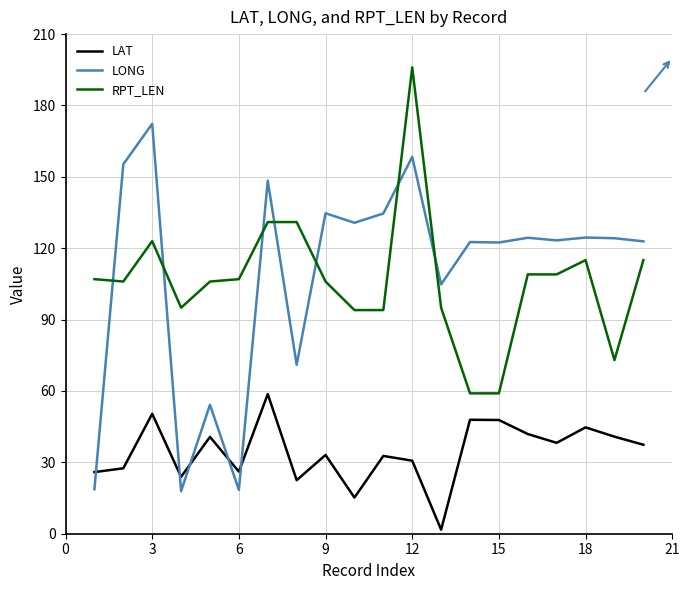

How many intersections are there between LAT and LONG?

5